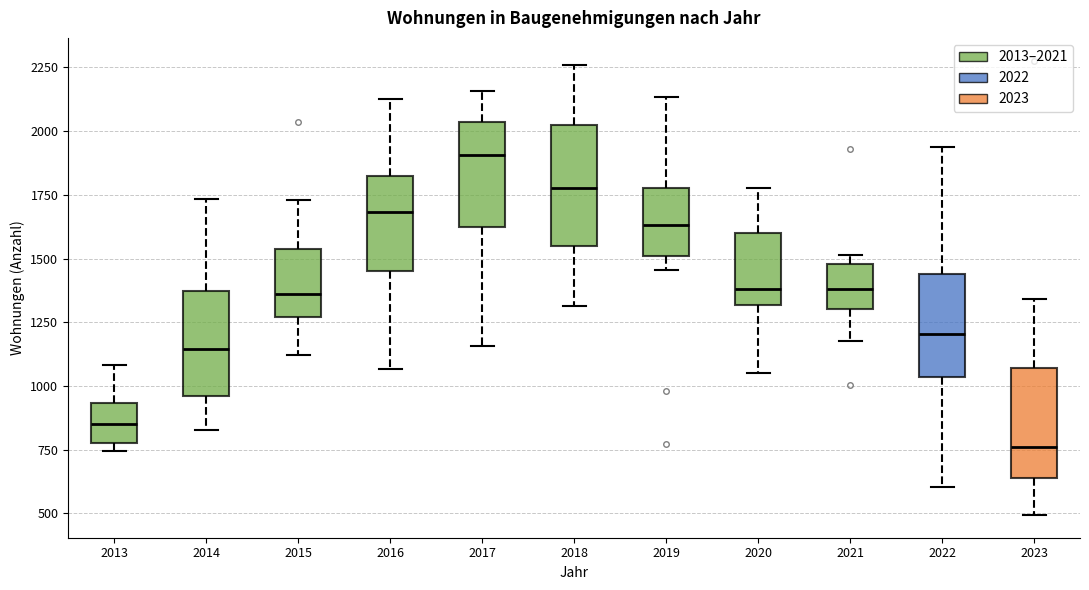

Which box's median line is the highest?

2017